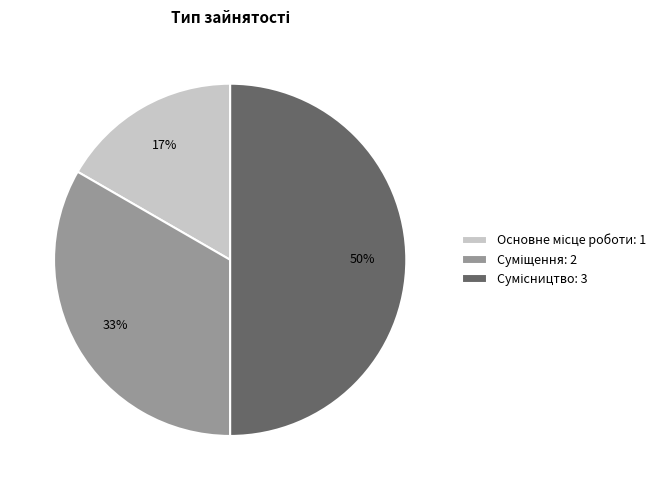

To the nearest percent, what is the difference between the largest and smallest slice percentages?

33%